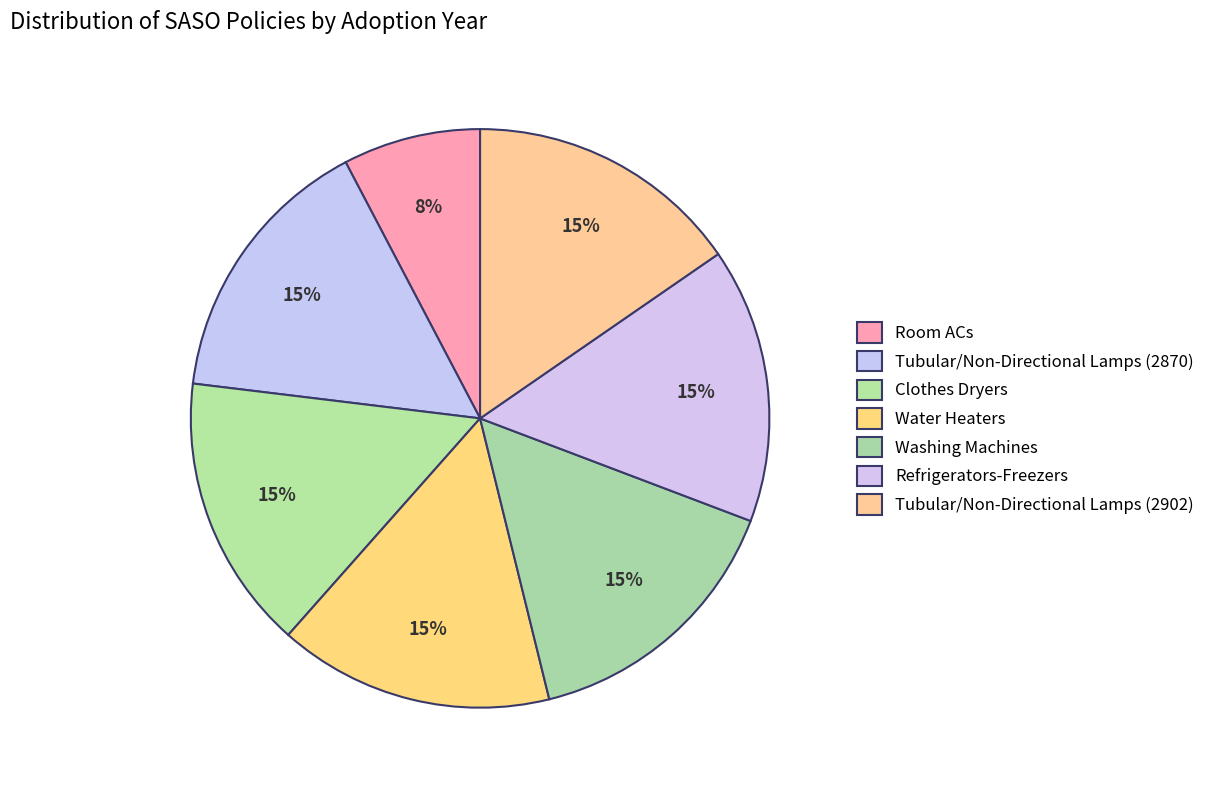

What is the largest slice in the pie chart?

Clothes Dryers